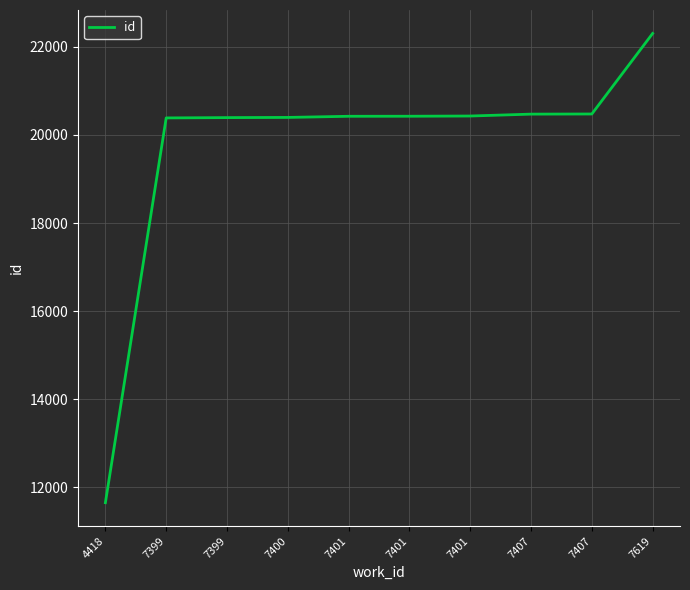

Reading left to right, what are all the values shown in this chart?

4418=11653	7399=20387	7399=20394	7400=20398	7401=20424	7401=20425	7401=20430	7407=20473	7407=20476	7619=22304